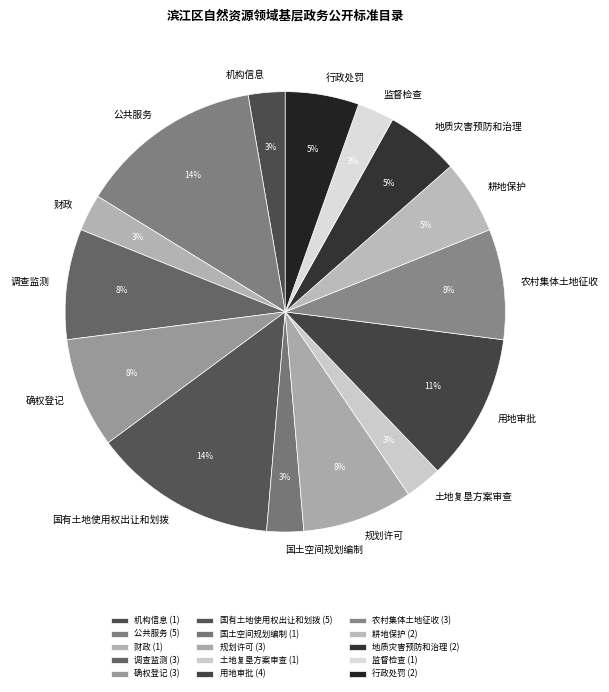

To the nearest percent, what portion does 公共服务 represent?

14%